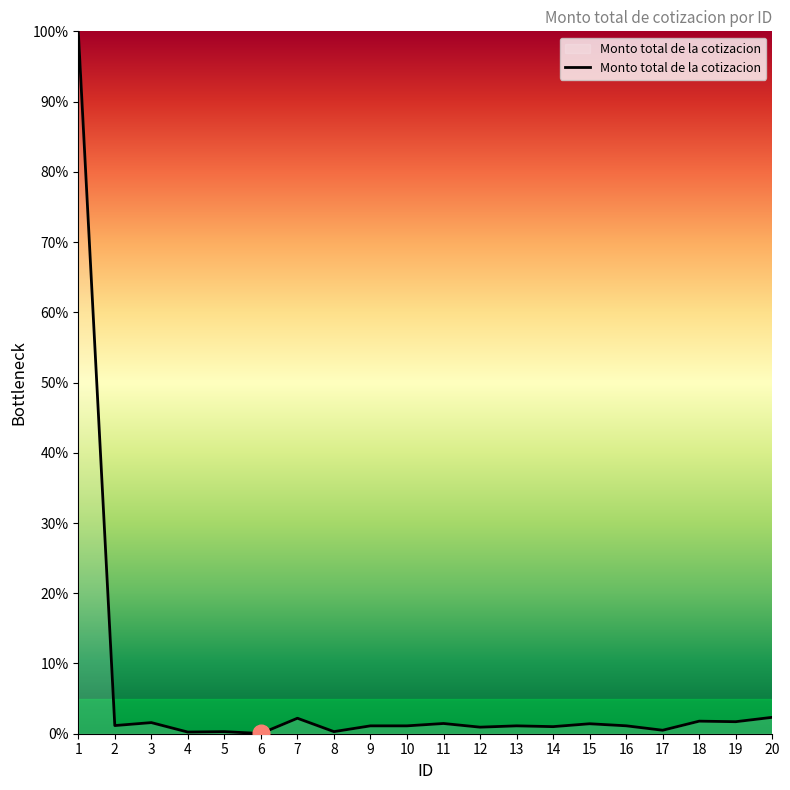

What is the maximum value shown in the chart?

100.0